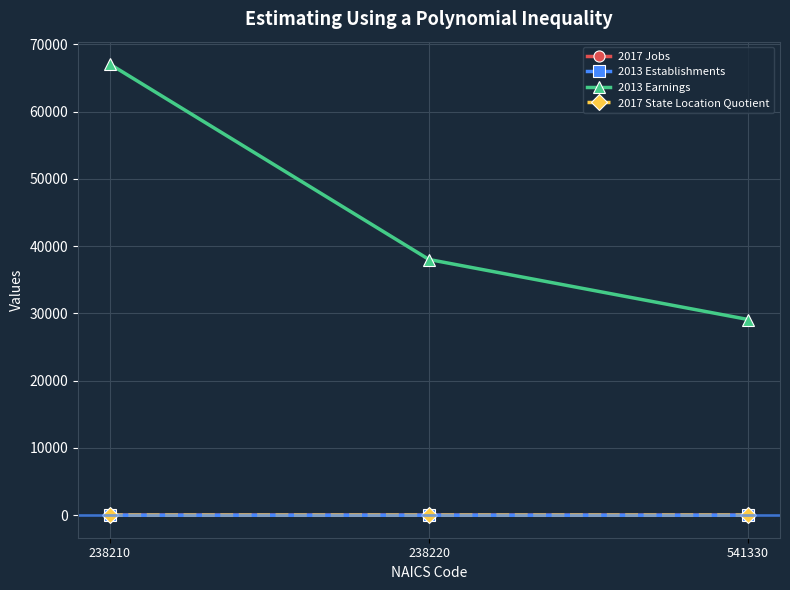

What are all the series names shown in the legend?

2017 Jobs, 2013 Establishments, 2013 Earnings, 2017 State Location Quotient